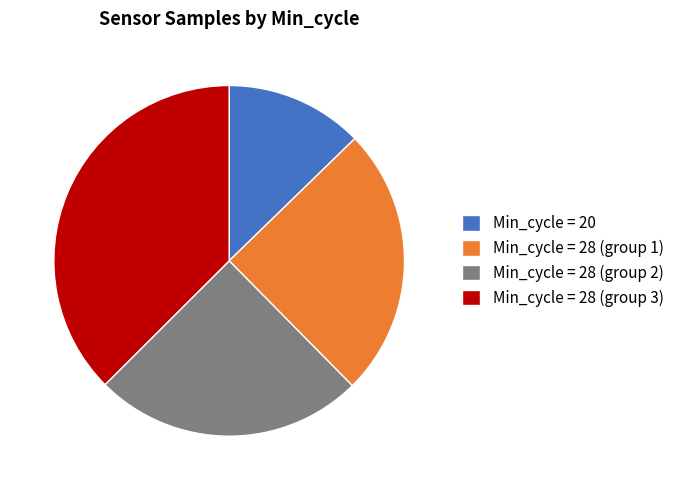

Which slice is the largest?

Min_cycle = 28 (group 3)